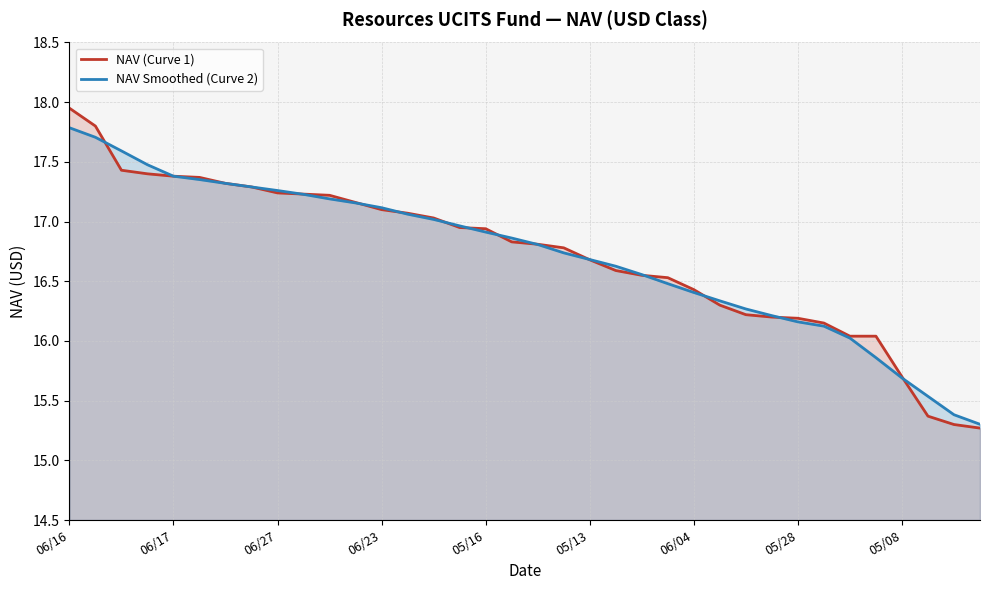

What is the difference between the NAV Smoothed (Curve 2) values at 14 and 06/16?

0.8